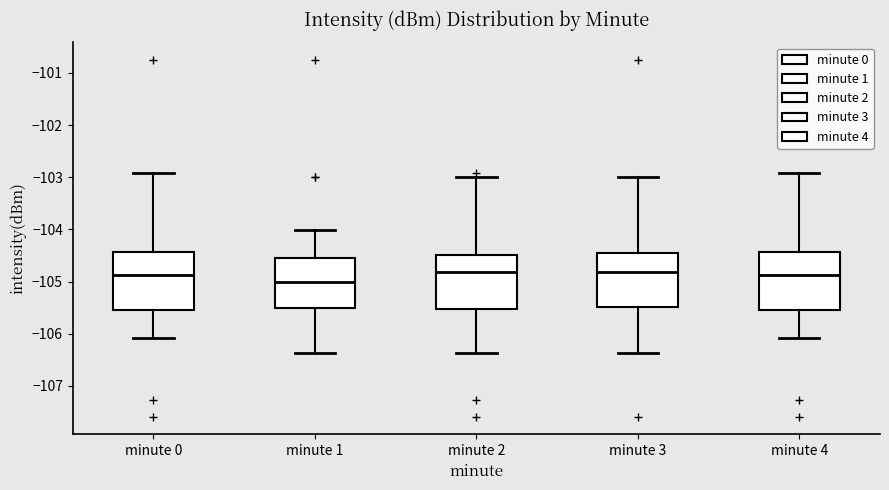

Reading left to right, transcribe this box plot: for each box, give where its median line is, the range the box spans, and where its two whiskers end, as read against the y-axis. The values are not printed on the chart, so give them approximately, as read against the axis.

minute 0: median -104.9, box -105.5 to -104.4, whiskers -106.1 to -102.9
minute 1: median -105.0, box -105.5 to -104.6, whiskers -106.4 to -104.0
minute 2: median -104.8, box -105.5 to -104.5, whiskers -106.4 to -103.0
minute 3: median -104.8, box -105.5 to -104.5, whiskers -106.4 to -103.0
minute 4: median -104.9, box -105.5 to -104.4, whiskers -106.1 to -102.9